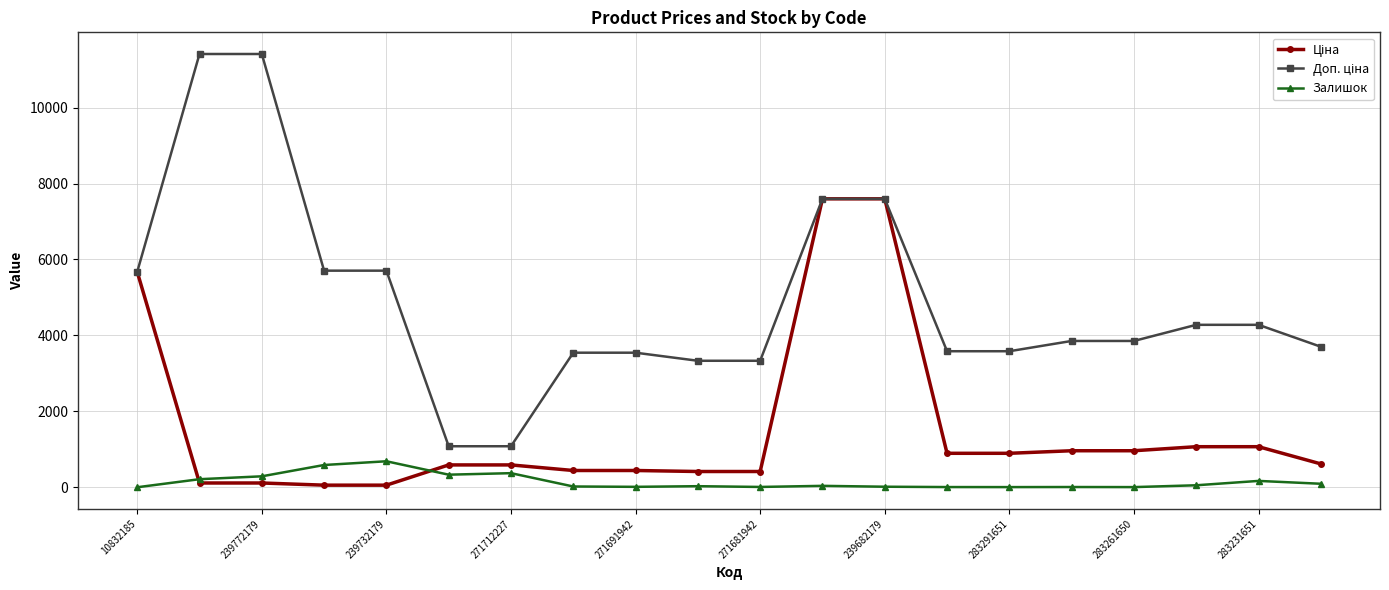

What is the maximum value shown in the chart?

11410.0